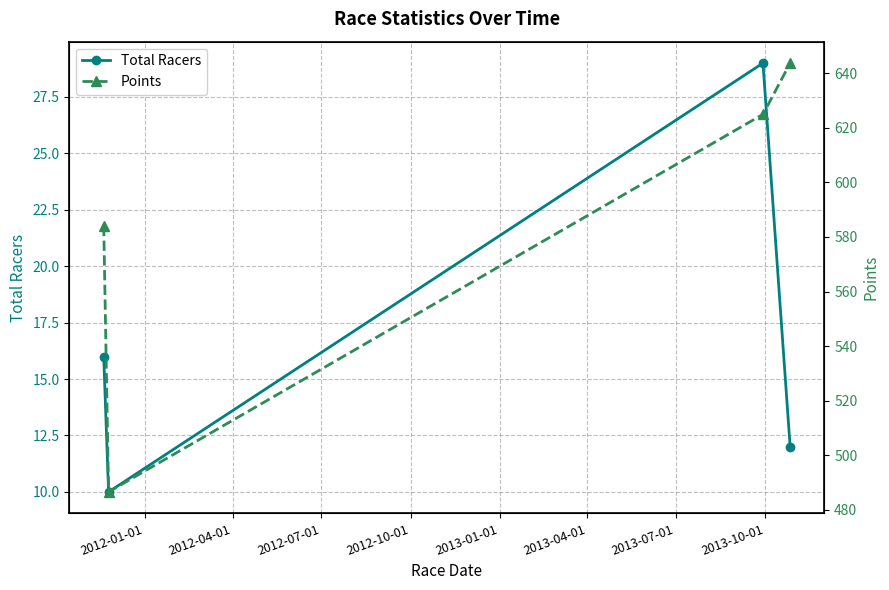

What is the difference between the maximum and second lowest values in the Points series?

59.7